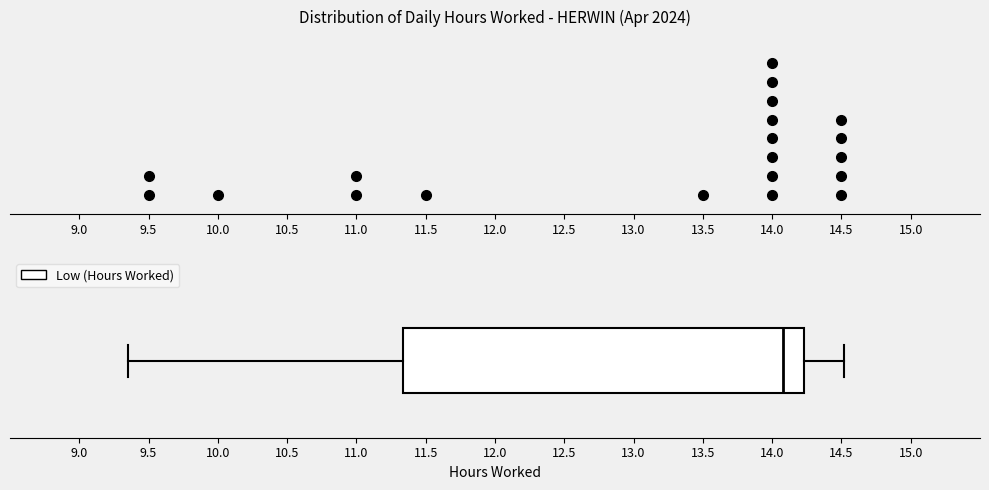

Where does the right whisker of the box end on the x-axis? The values are not printed on the chart, so give them approximately, as read against the axis.

14.50